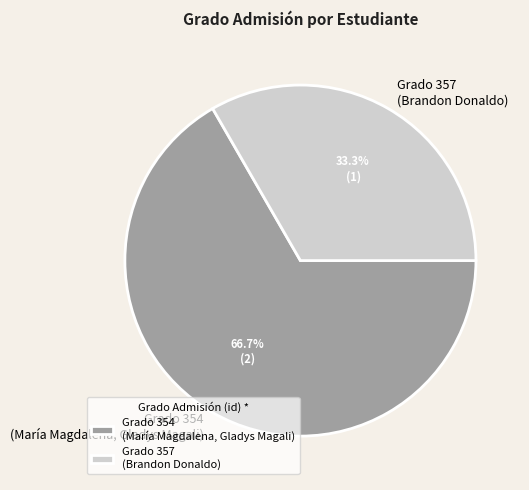

Which slice represents more than half of the pie?

Grado 354 (María Magdalena, Gladys Magali)